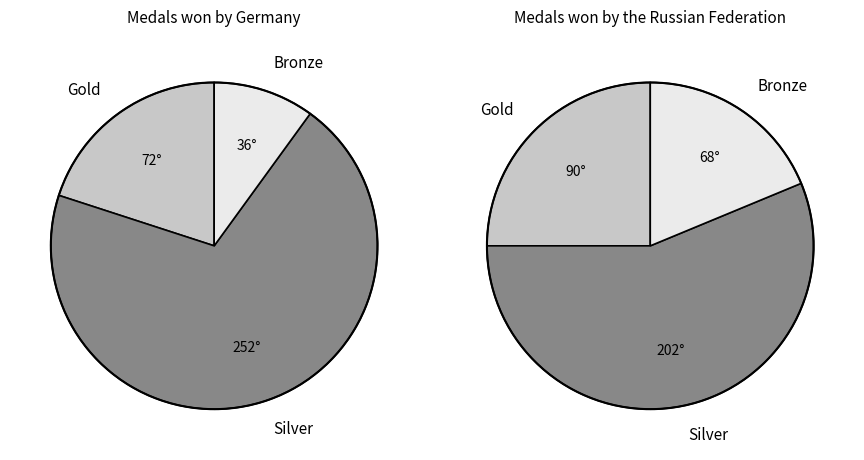

How much of the chart is everything except 9?

91.1%